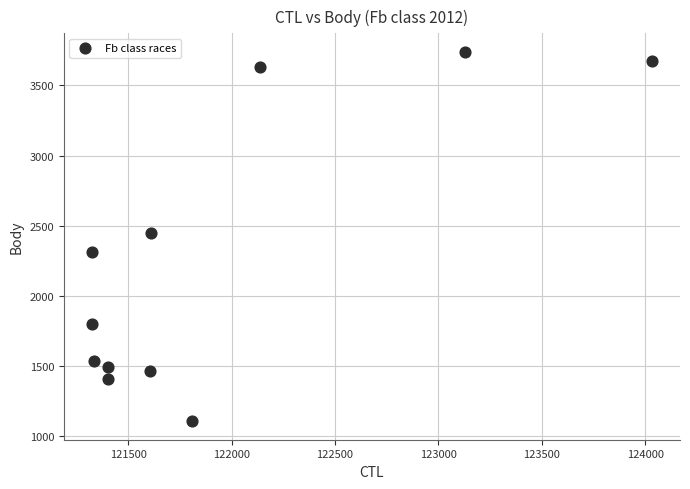

What is the range of X values (max minus min)?

2709